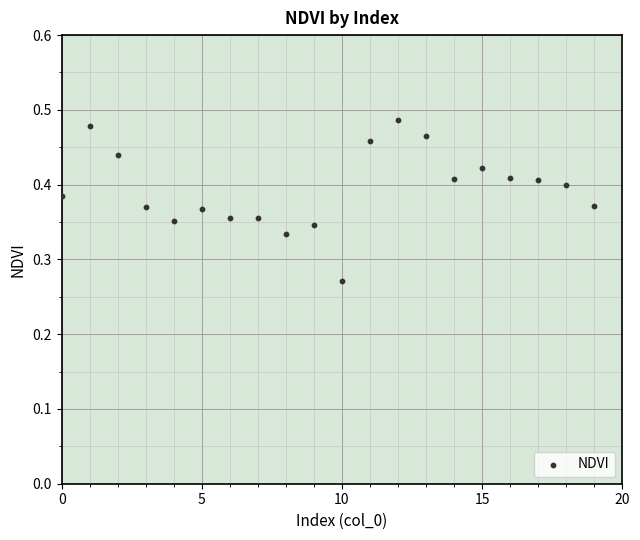

Count the number of points in this scatter plot.

20